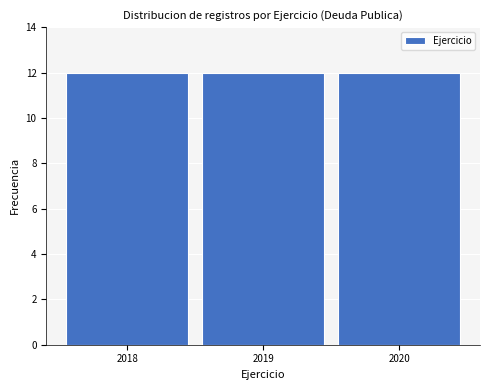

Reading left to right, transcribe this chart: for each bar, give the range it covers on the x-axis and its height. The values are not printed on the chart, so give them approximately, as read against the axis.

2017.5 to 2018.5: 12
2018.5 to 2019.5: 12
2019.5 to 2020.5: 12